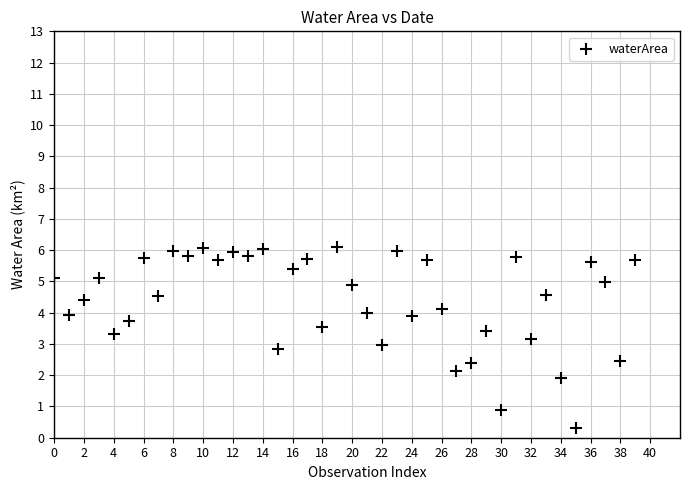

What is the range of Y values (max minus min)?

5.8